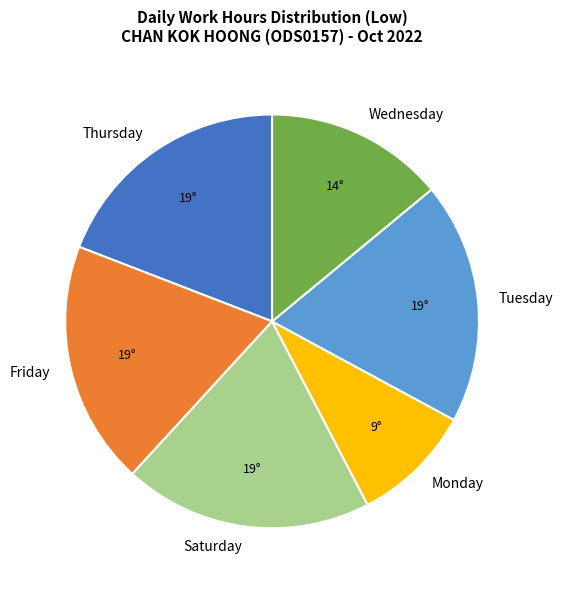

Is it true that Saturday is 19% of the pie?

True